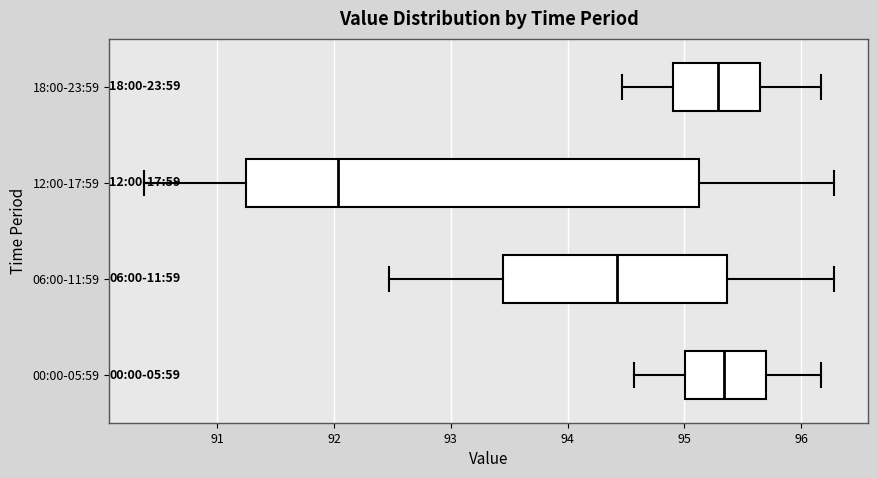

Reading bottom to top, read every box against the x-axis: the position of its median line, the range the box covers, and the ends of its whiskers. The values are not printed on the chart, so give them approximately, as read against the axis.

00:00-05:59: median 95.3, box 95.0 to 95.7, whiskers 94.6 to 96.2
06:00-11:59: median 94.4, box 93.4 to 95.4, whiskers 92.5 to 96.3
12:00-17:59: median 92.0, box 91.2 to 95.1, whiskers 90.4 to 96.3
18:00-23:59: median 95.3, box 94.9 to 95.7, whiskers 94.5 to 96.2